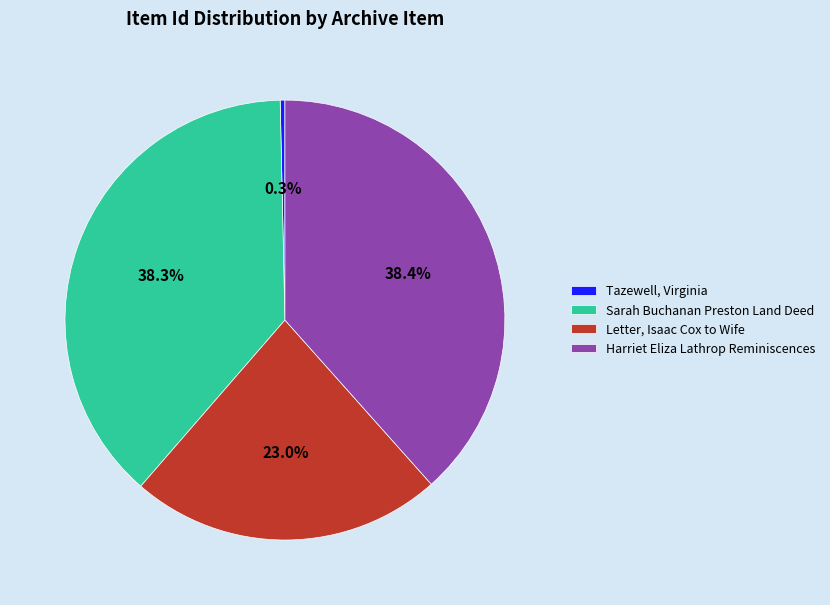

True or false: Sarah Buchanan Preston Land Deed accounts for 53% of the total.

False